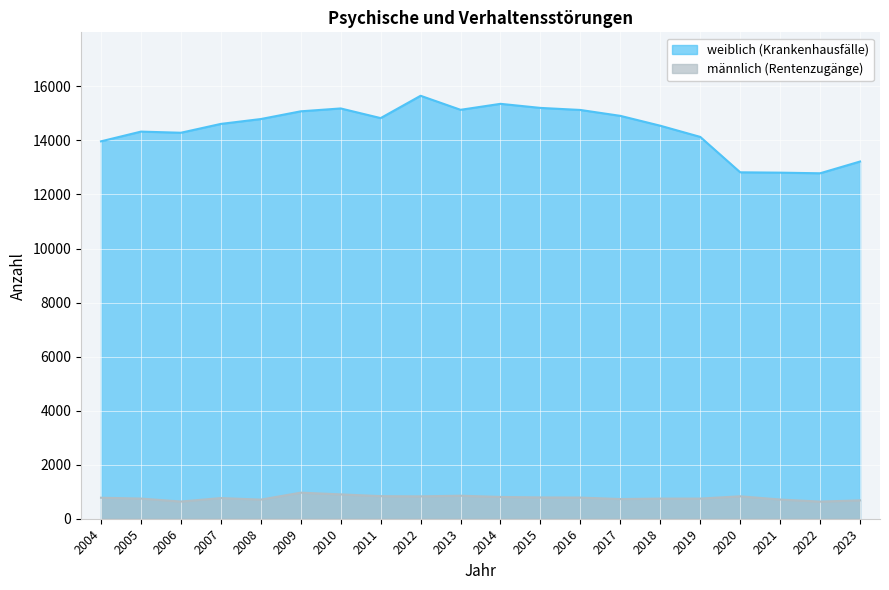

True or false: männlich (Rentenzugänge) and weiblich (Krankenhausfälle) intersect in this chart.

False